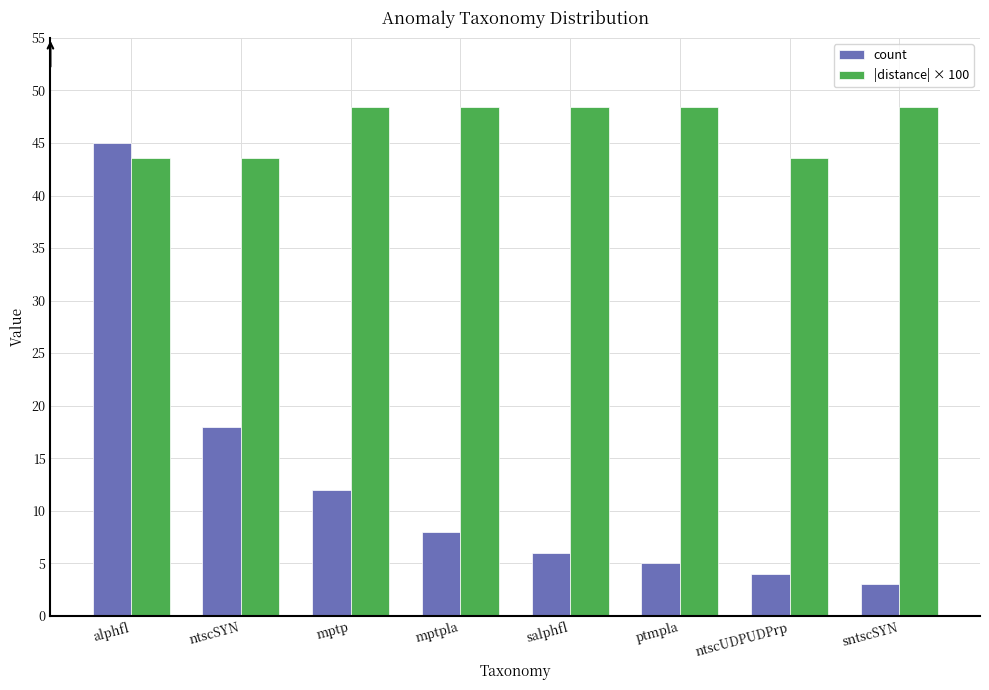

List the series in order of their peak value, highest first.

|distance| × 100, count